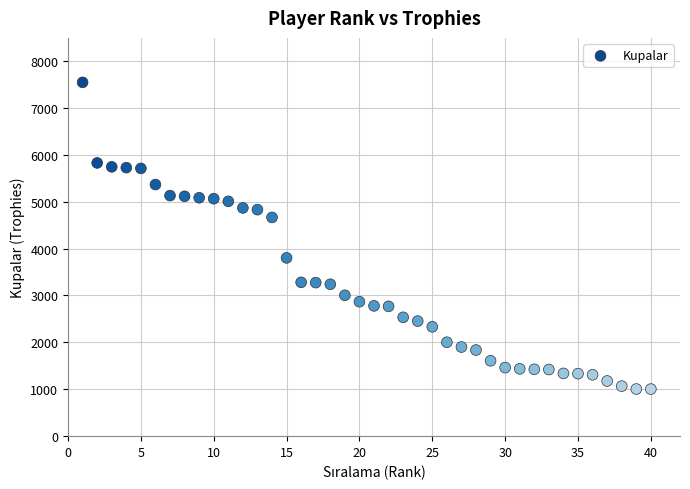

What is the range of X values (max minus min)?

39